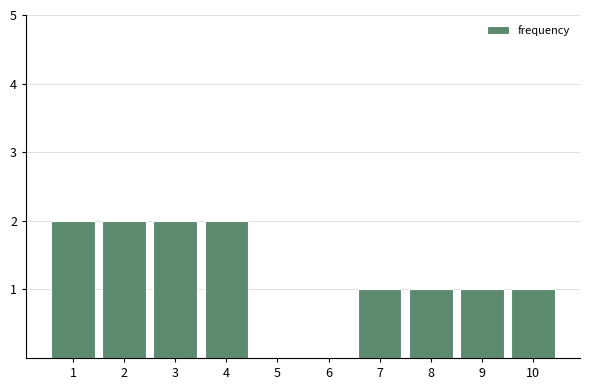

Reading left to right, extract all data points from this chart.

1=2	2=2	3=2	4=2	5=0	6=0	7=1	8=1	9=1	10=1